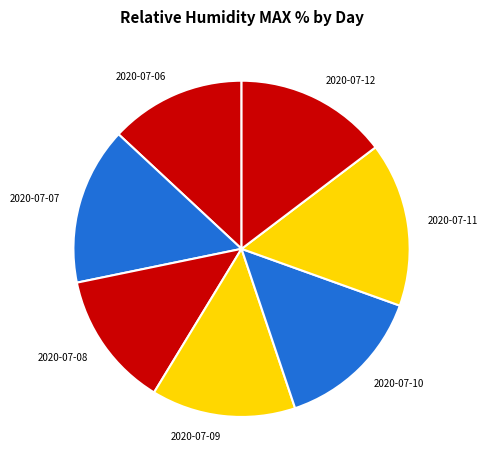

What is the largest slice in the pie chart?

2020-07-11